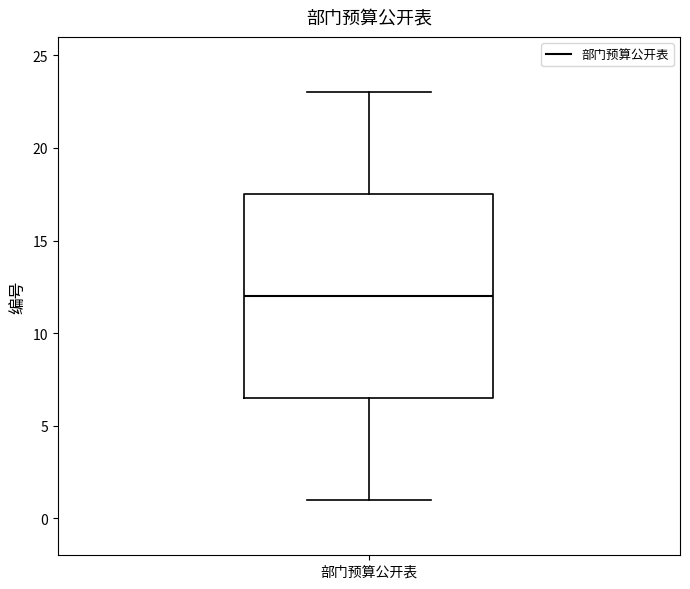

Where is the lower edge of the box for 部门预算公开表 on the y-axis? The values are not printed on the chart, so give them approximately, as read against the axis.

6.5